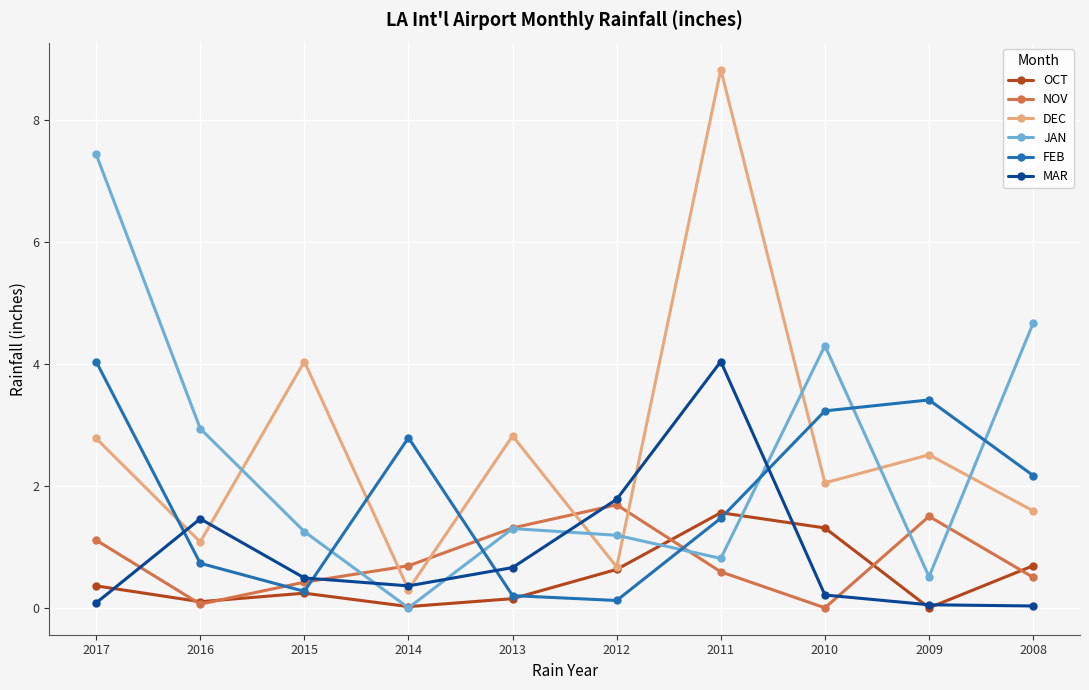

What is the maximum value shown in the chart?

8.8